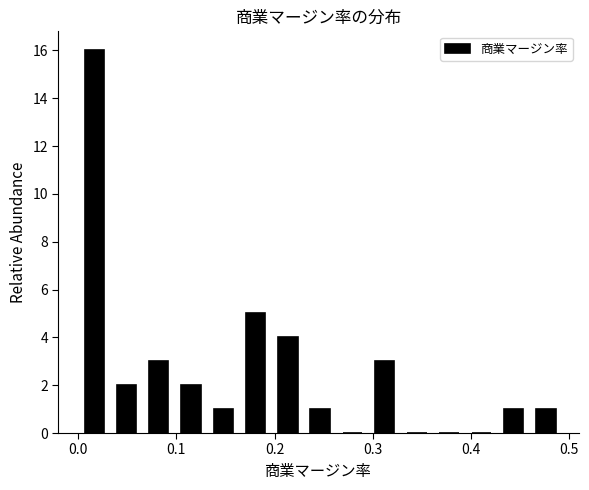

Read against the x-axis, roughly where is the centre of the tallest bar?

0.02